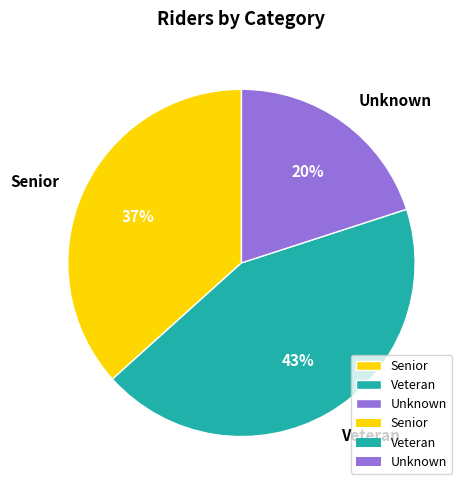

Which category has the smallest portion of the pie?

Unknown